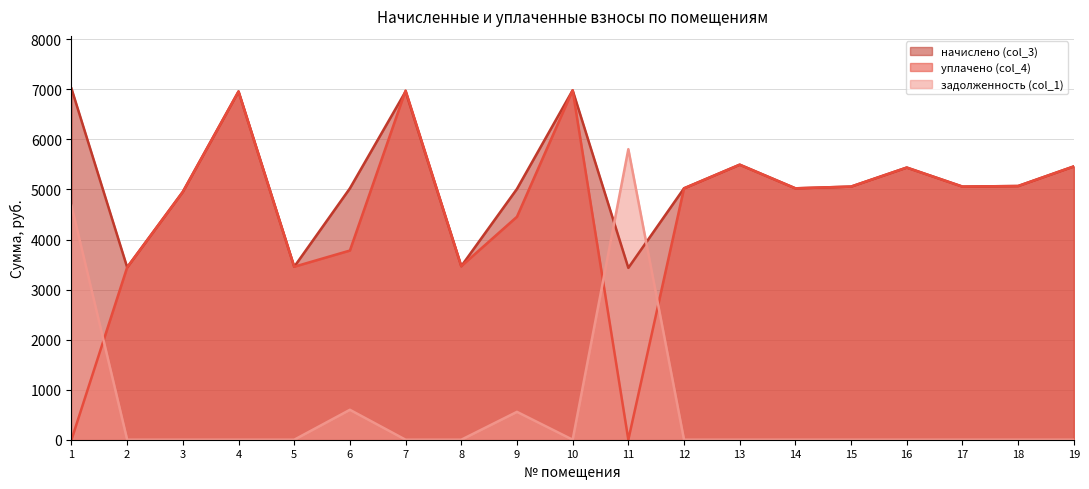

The уплачено (col_4) series shows 2919.8 at 17. True or false?

False